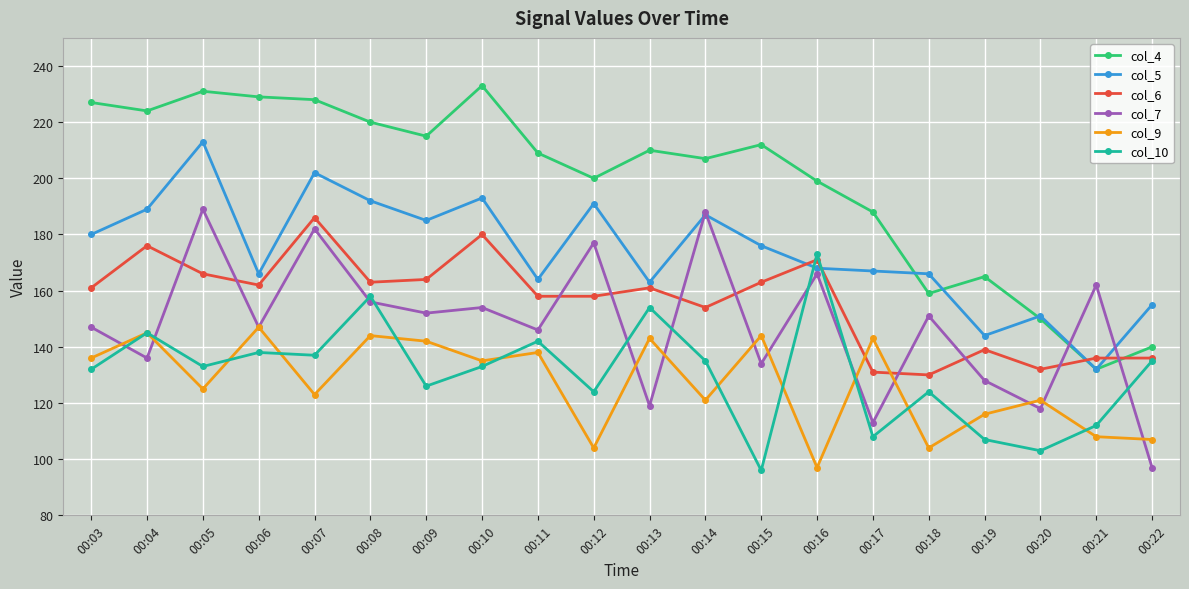

Which series changed the most between 00:05 and 00:10?

col_7